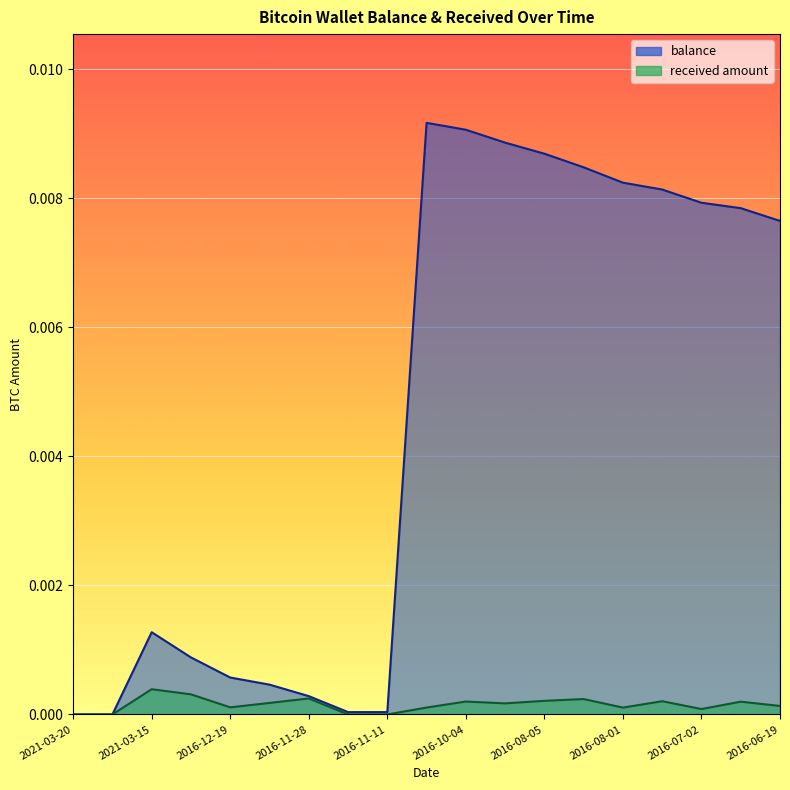

Does the chart display data point markers on the line(s)?

No